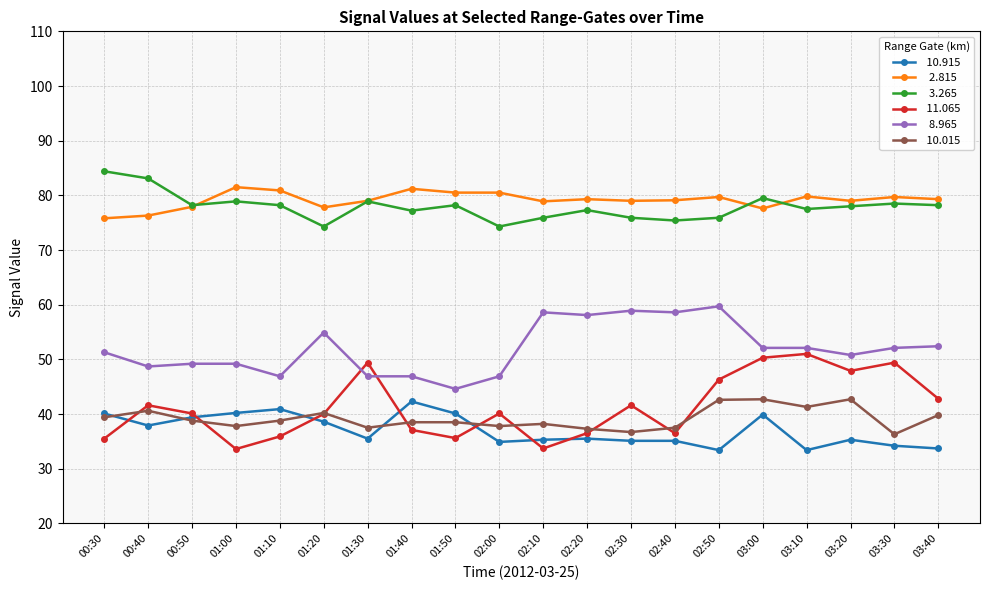

Count the number of data series in this chart.

6